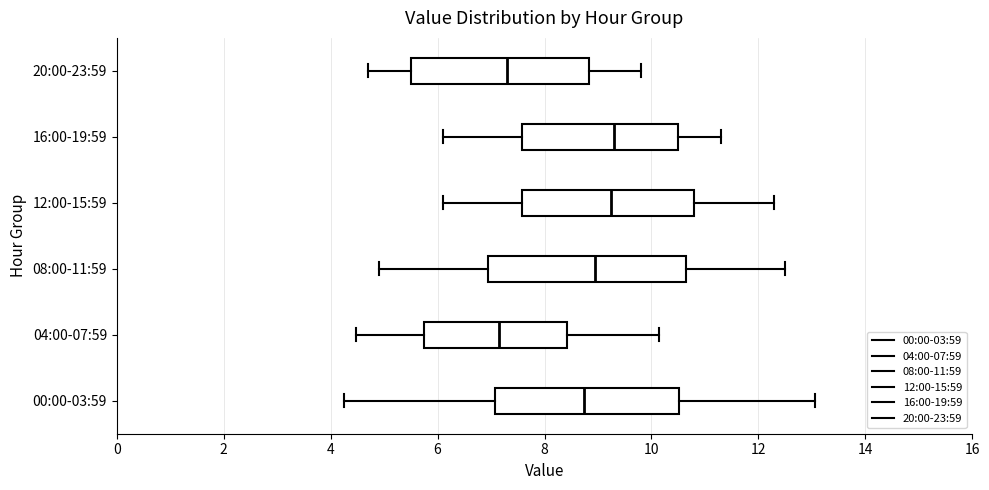

Where does the right whisker of the box for 08:00-11:59 end on the x-axis? The values are not printed on the chart, so give them approximately, as read against the axis.

12.6